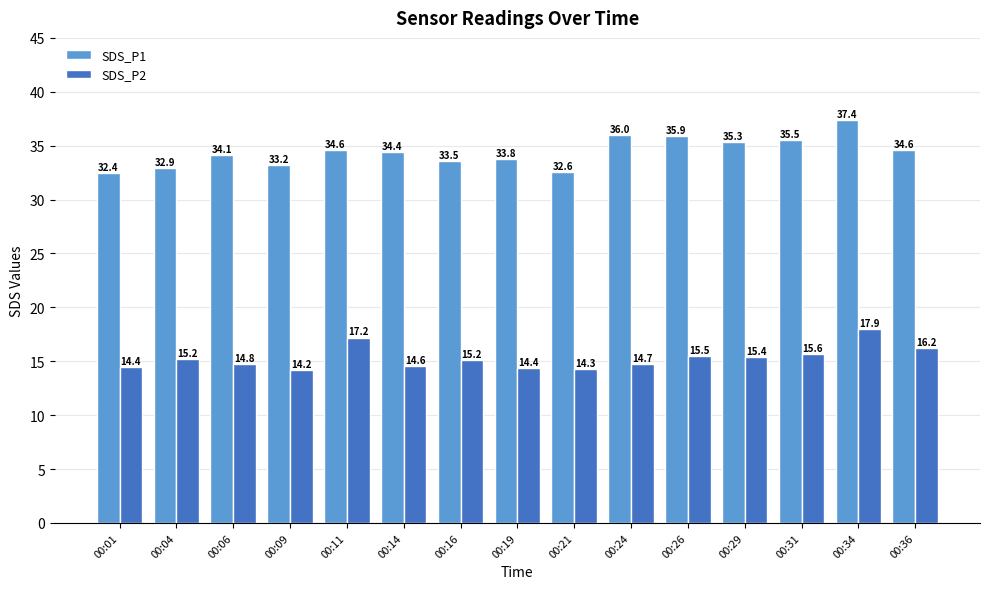

What is the average value of the SDS_P2 series?

15.3